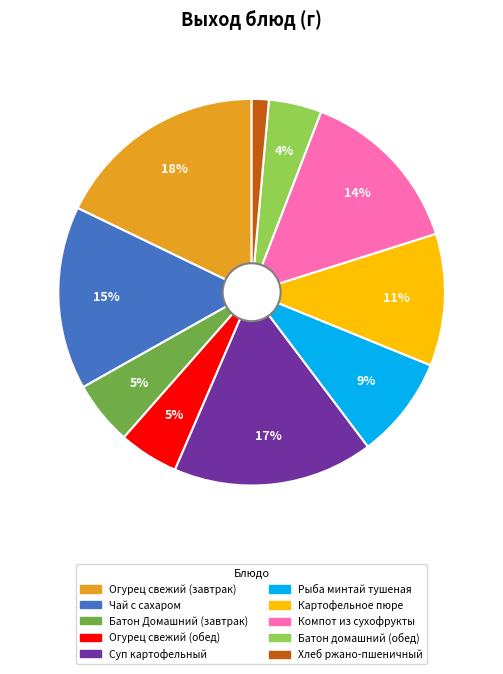

Does Огурец свежий (обед) account for over 50% of the chart?

No